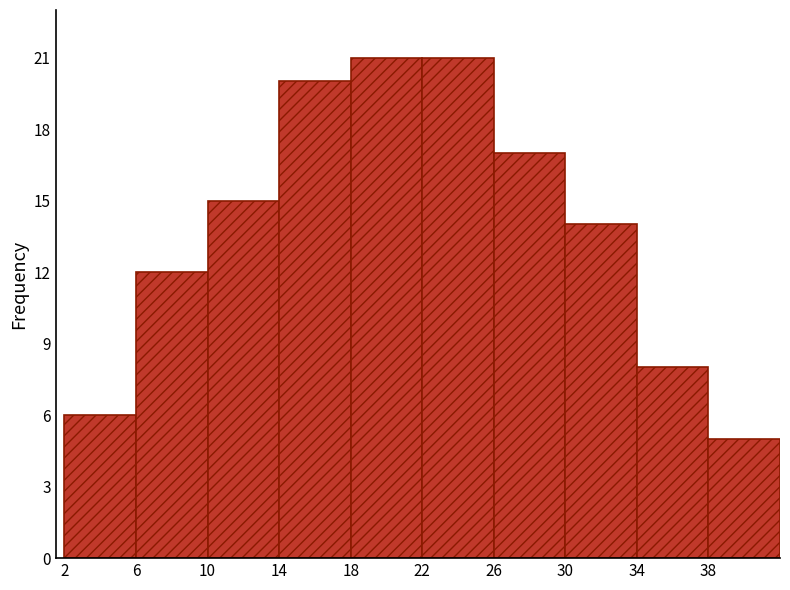

Reading left to right, list every bar in this chart as the range it spans on the x-axis followed by its height. The values are not printed on the chart, so give them approximately, as read against the axis.

2 to 6: 6
6 to 10: 12
10 to 14: 15
14 to 18: 20
18 to 22: 21
22 to 26: 21
26 to 30: 17
30 to 34: 14
34 to 38: 8
38 to 42: 5